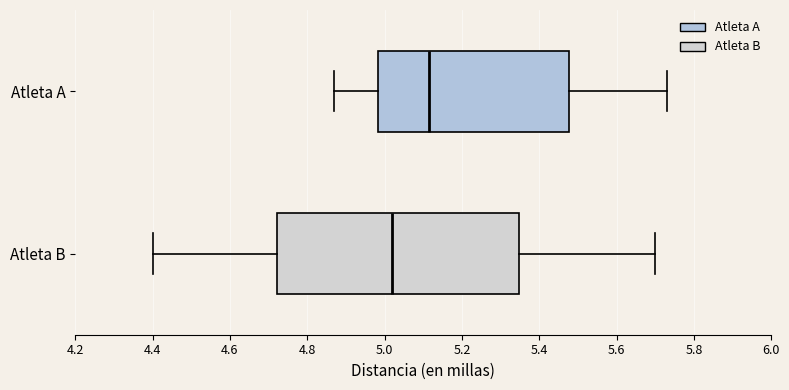

Comparing the boxes themselves (not the whiskers), which one is the widest?

Atleta B